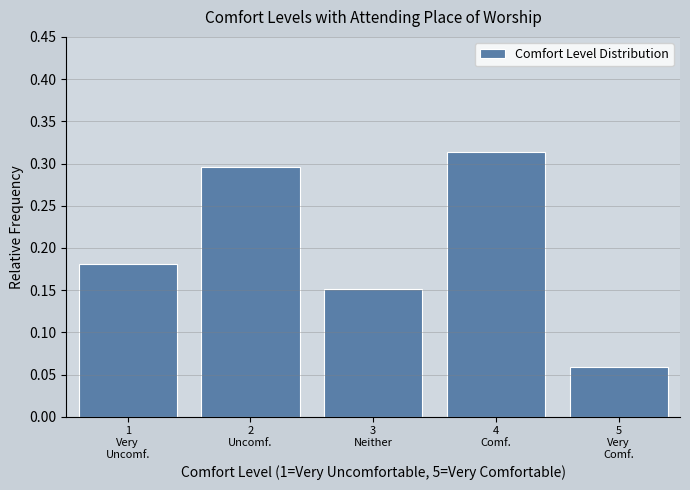

How many values are between 0 and 1?

5